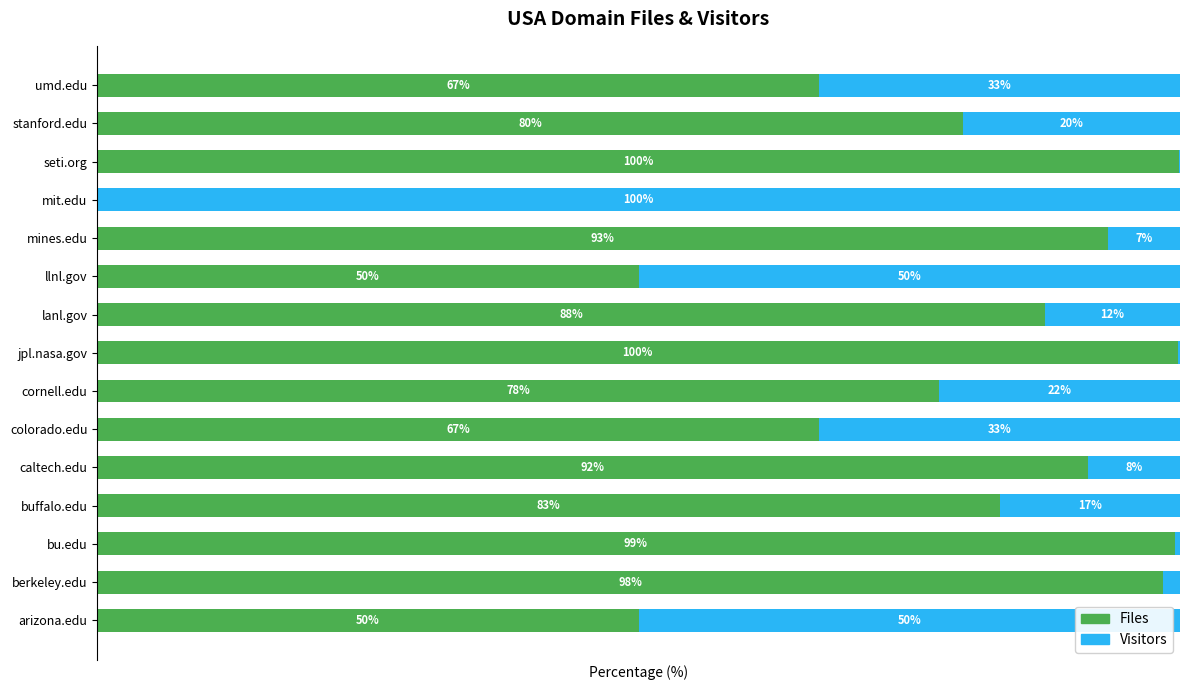

What are all the series names shown in the legend?

Files, Visitors